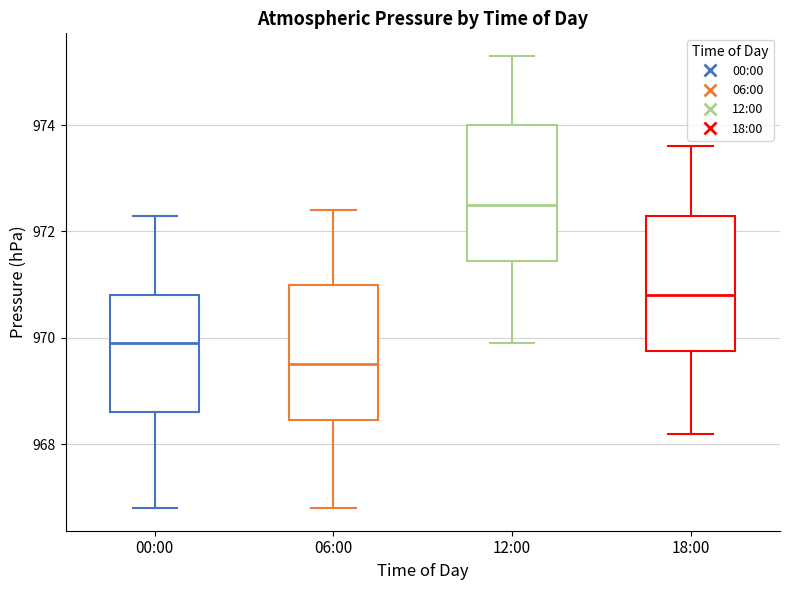

Reading left to right, read every box against the y-axis: the position of its median line, the range the box covers, and the ends of its whiskers. The values are not printed on the chart, so give them approximately, as read against the axis.

00:00: median 970.0, box 968.6 to 970.8, whiskers 966.8 to 972.4
06:00: median 969.6, box 968.4 to 971.0, whiskers 966.8 to 972.4
12:00: median 972.6, box 971.4 to 974.0, whiskers 970.0 to 975.4
18:00: median 970.8, box 969.8 to 972.4, whiskers 968.2 to 973.6